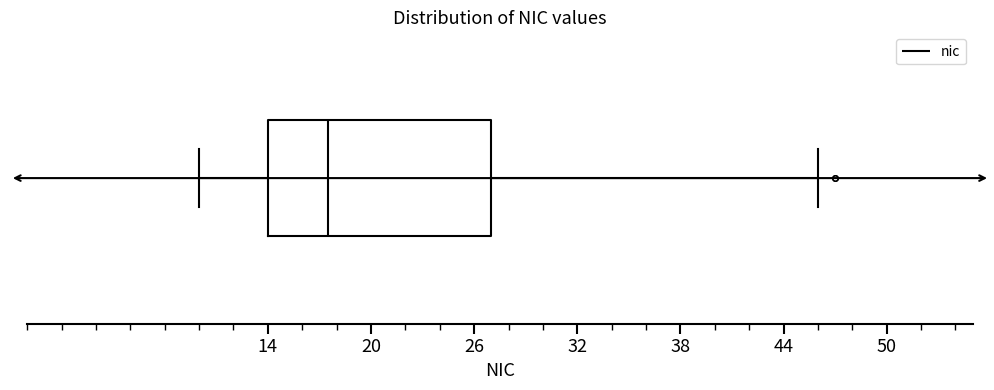

Where is the right edge of the box on the x-axis? The values are not printed on the chart, so give them approximately, as read against the axis.

27